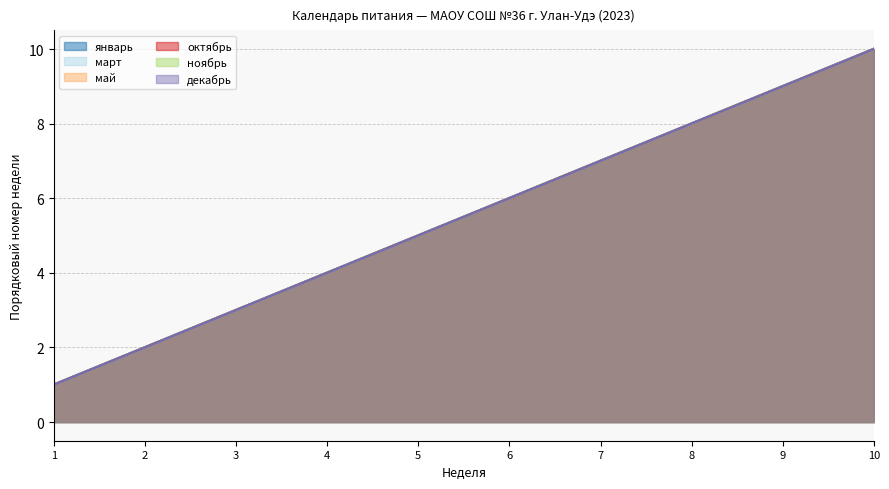

True or false: март and ноябрь intersect in this chart.

False